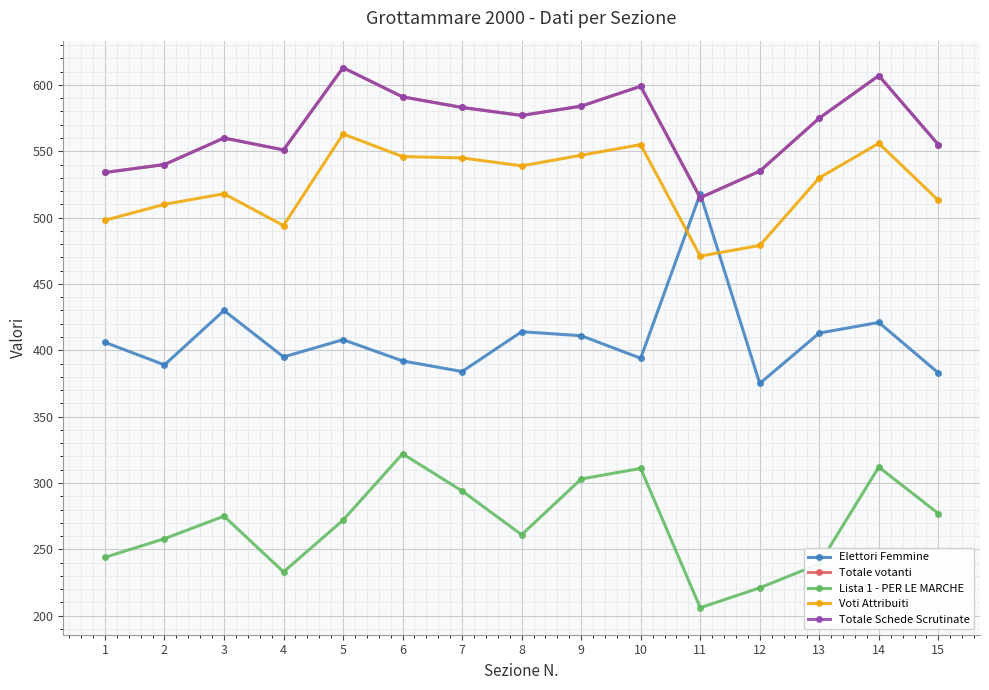

What is the greatest value displayed?

613